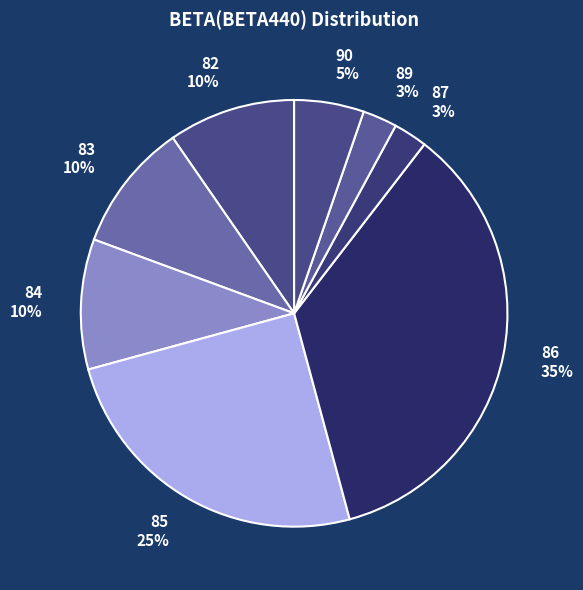

Which slice is the largest?

86